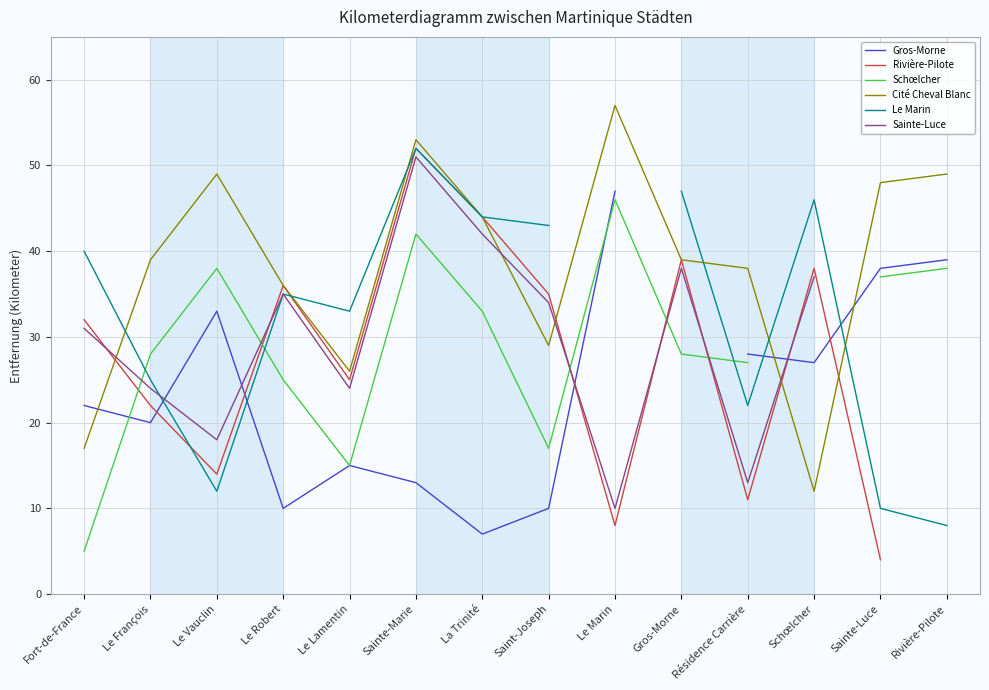

How many intersections are there between Schœlcher and Sainte-Luce?

5